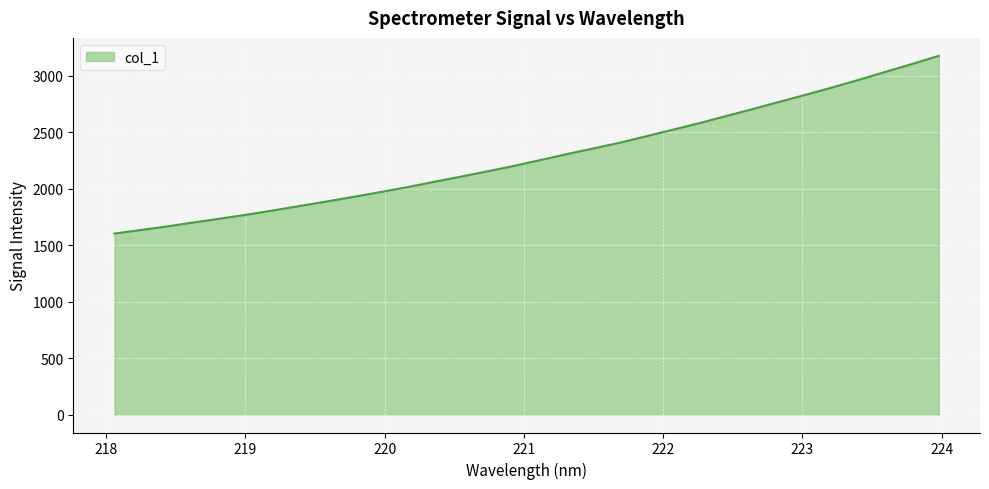

What is the minimum value shown in the chart?

1603.4